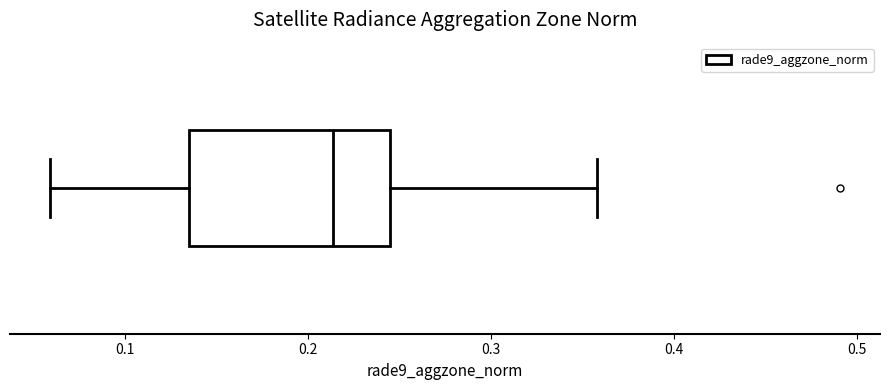

Transcribe this box plot: give where the median line is, the range the box spans, and where the two whiskers end, as read against the x-axis. The values are not printed on the chart, so give them approximately, as read against the axis.

median 0.21, box 0.13 to 0.24, whiskers 0.06 to 0.36